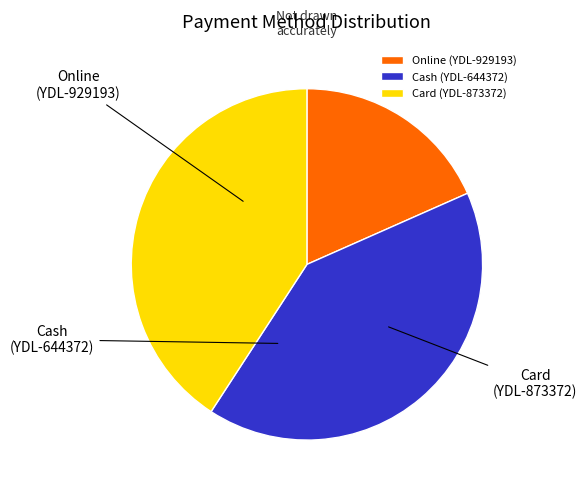

Which slice is the largest?

YDL-644372